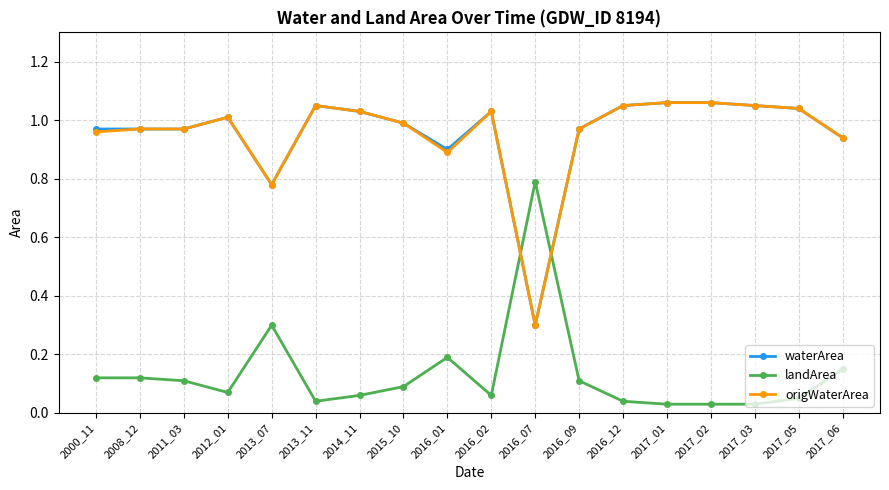

What value does the landArea series have at 2016_01?

0.2